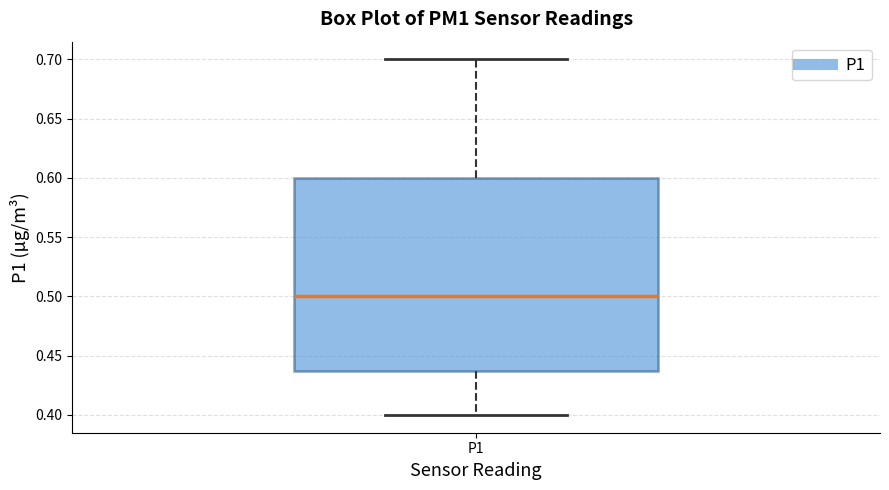

Transcribe this box plot: give where the median line is, the range the box spans, and where the two whiskers end, as read against the y-axis. The values are not printed on the chart, so give them approximately, as read against the axis.

median 0.50, box 0.44 to 0.60, whiskers 0.40 to 0.70